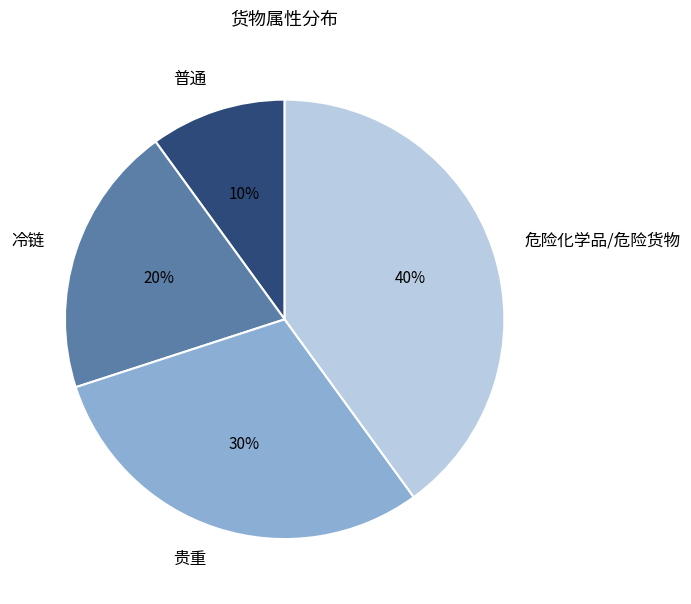

To the nearest percent, what portion does 冷链 represent?

20%